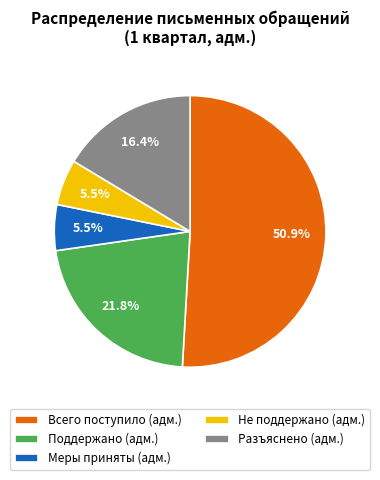

Combined, do Всего поступило (адм.) and Не поддержано (адм.) account for over 50%?

Yes